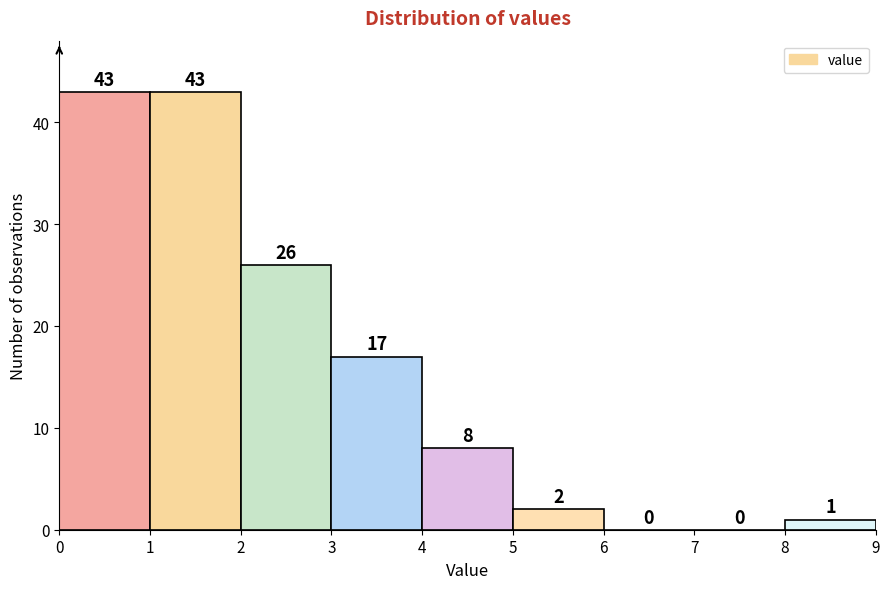

Reading left to right, transcribe this chart: for each bar, give the range it covers on the x-axis and its height.

0 to 1: 43
1 to 2: 43
2 to 3: 26
3 to 4: 17
4 to 5: 8
5 to 6: 2
6 to 7: 0
7 to 8: 0
8 to 9: 1